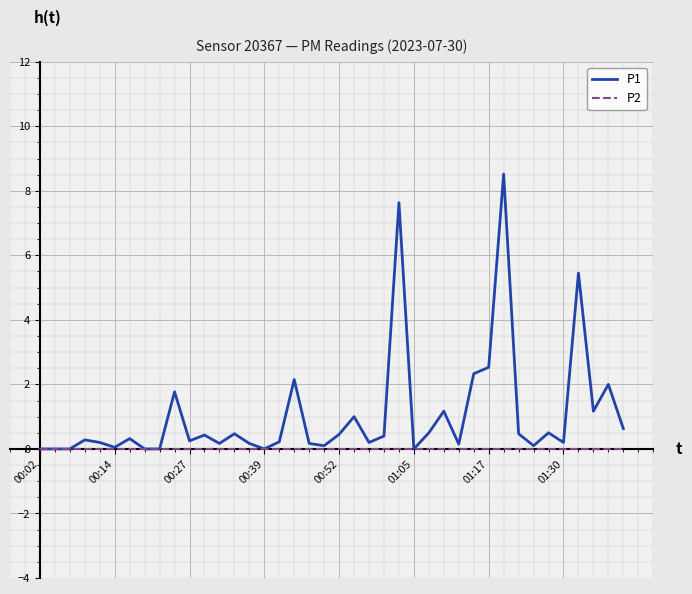

Which series has the largest total across all categories?

P1